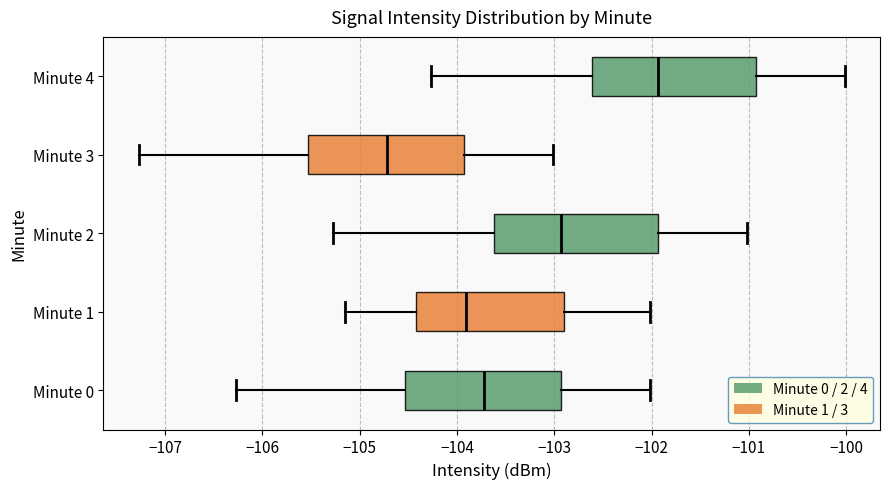

Where does the right whisker of the box for Minute 1 end on the x-axis? The values are not printed on the chart, so give them approximately, as read against the axis.

-102.0